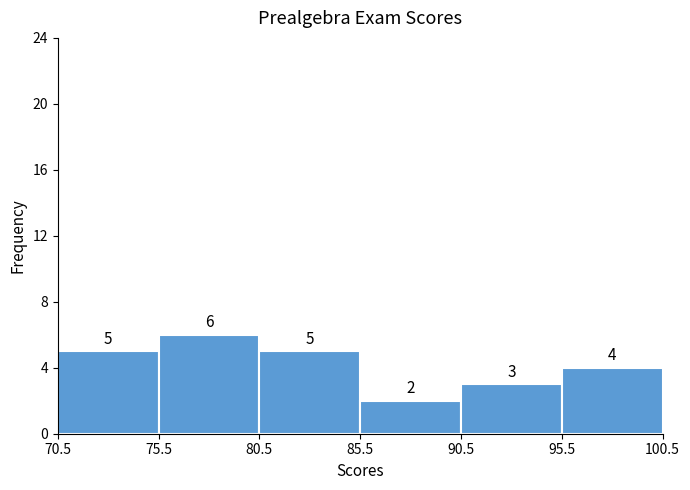

What is the height of the bar covering 75.5 to 80.5 on the x-axis?

6